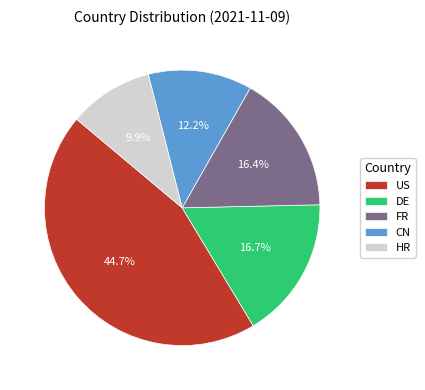

To the nearest percent, what portion does US represent?

45%